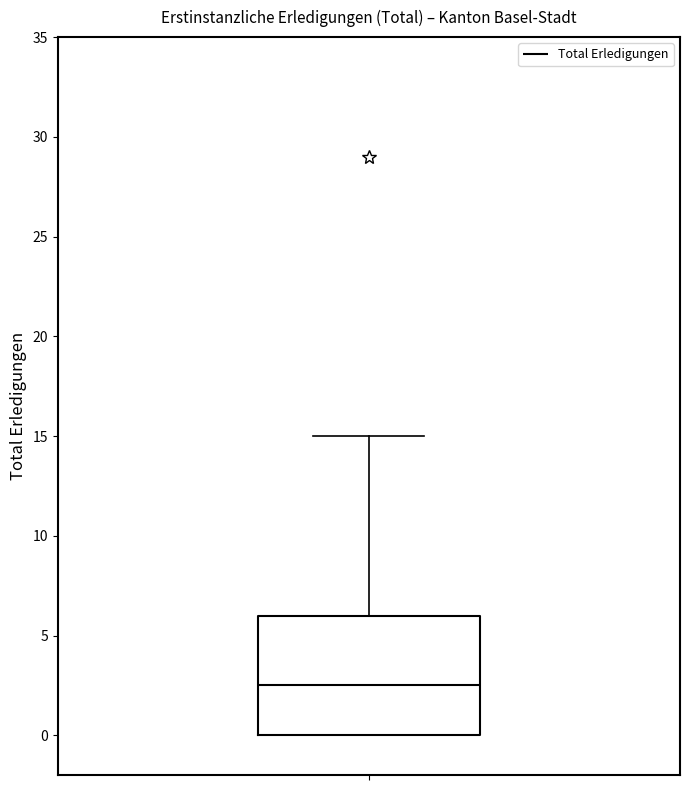

Transcribe this box plot: give where the median line is, the range the box spans, and where the two whiskers end, as read against the y-axis. The values are not printed on the chart, so give them approximately, as read against the axis.

median 2.5, box 0.0 to 6.0, whiskers 0.0 to 15.0